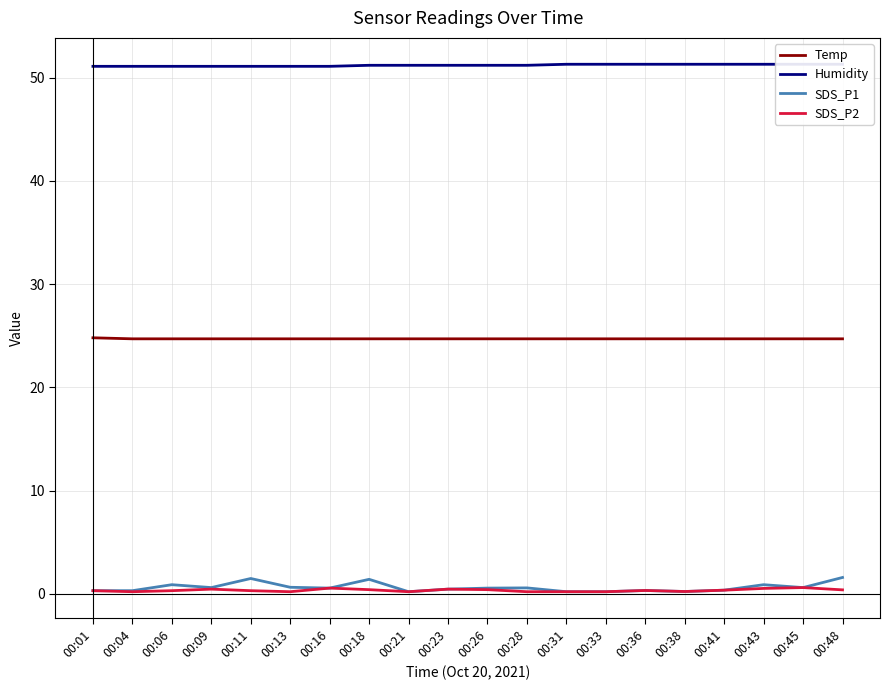

True or false: SDS_P2 and Temp intersect in this chart.

False